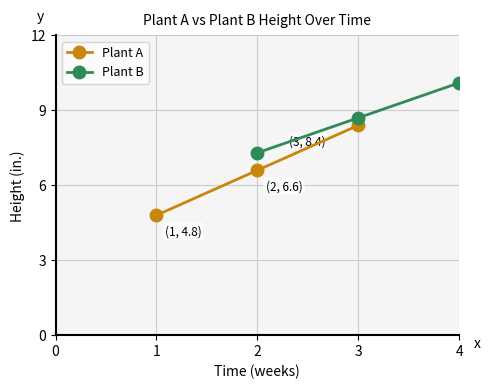

What is the difference between the maximum and second lowest values in the Plant B series?

1.4